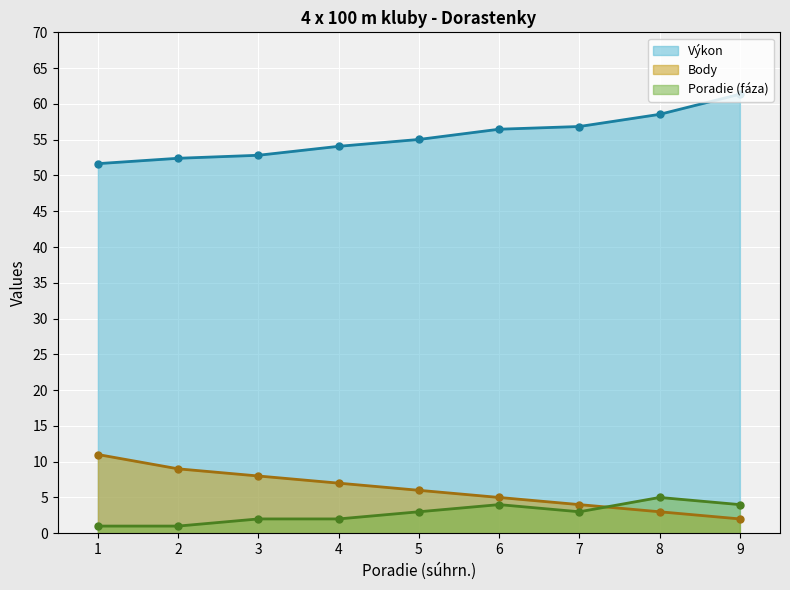

Count the Poradie (fáza) values in the range 2 to 4.

6